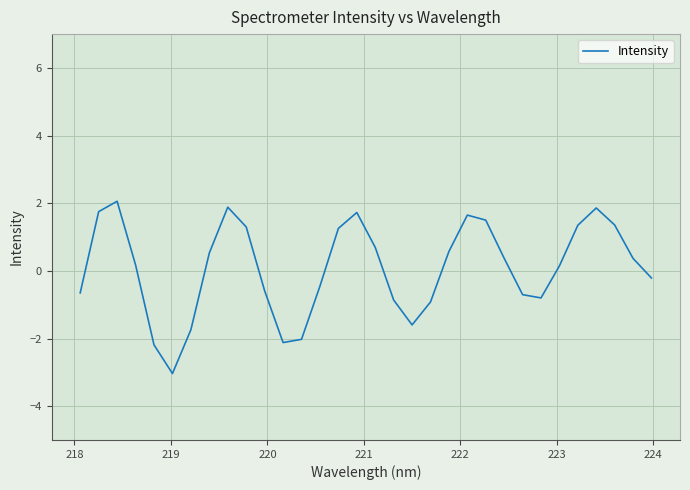

What is the maximum value shown in the chart?

2.1